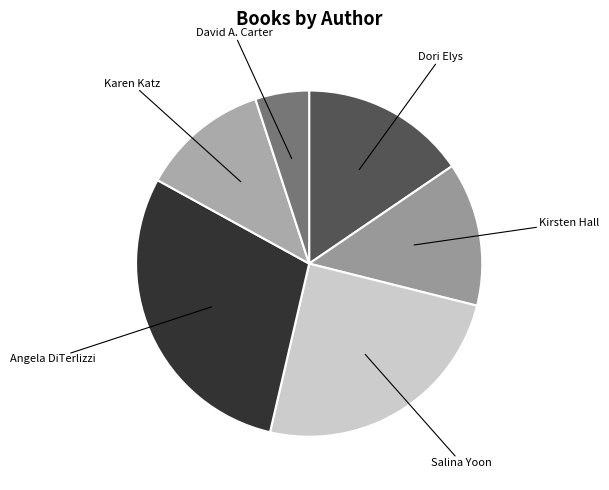

Count the number of slices in the pie.

6